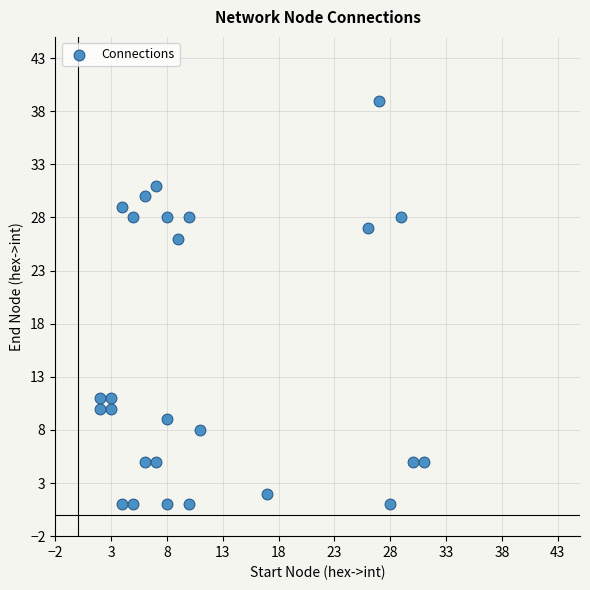

What is the range of X values (max minus min)?

29